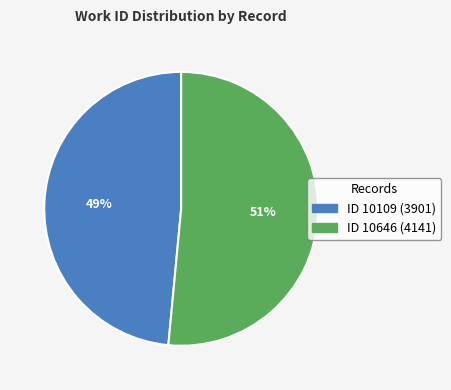

How many slices are in this pie chart?

2